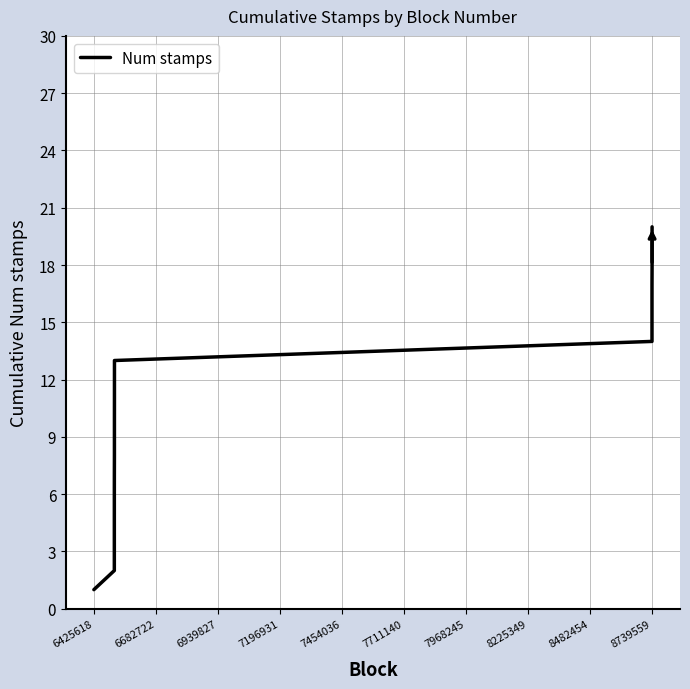

What is the greatest value displayed?

20